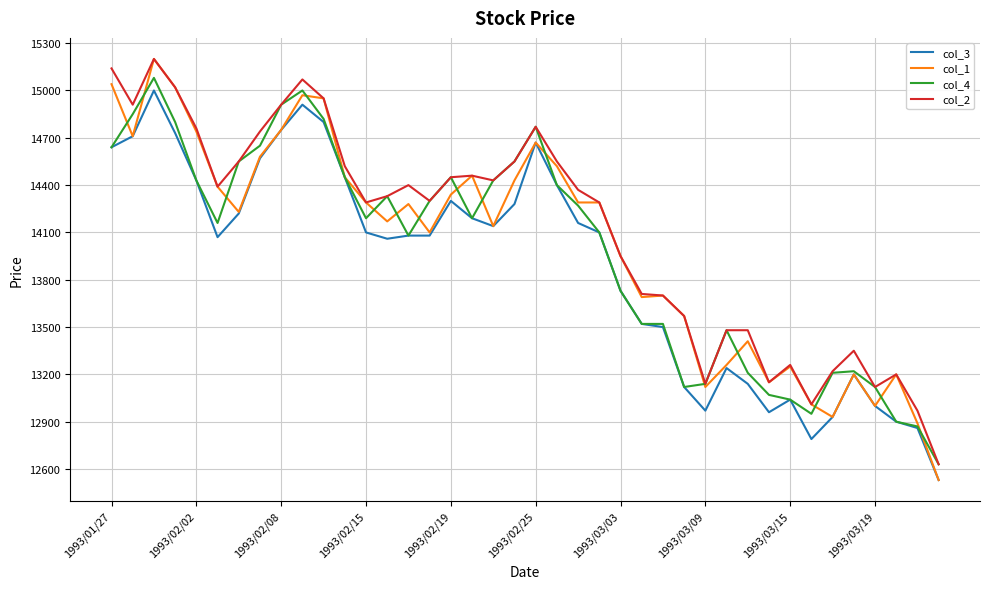

Which series has the widest spread of values?

col_1